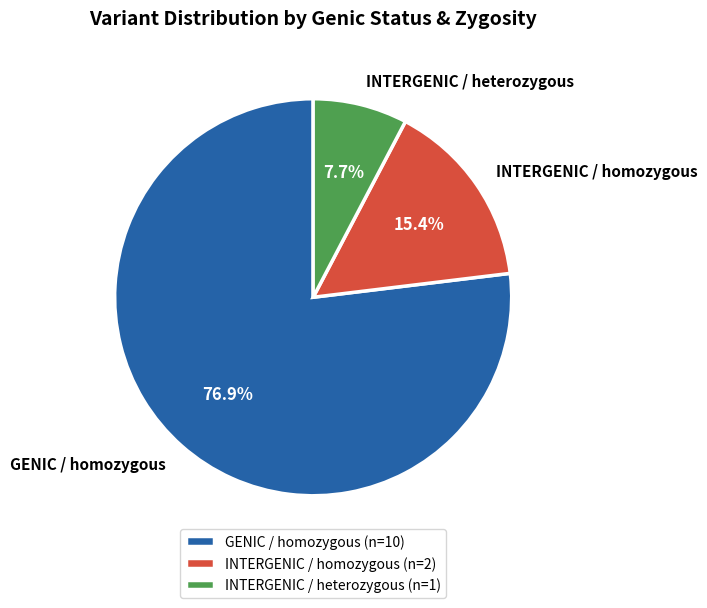

To the nearest percent, what is the average slice percentage?

33%